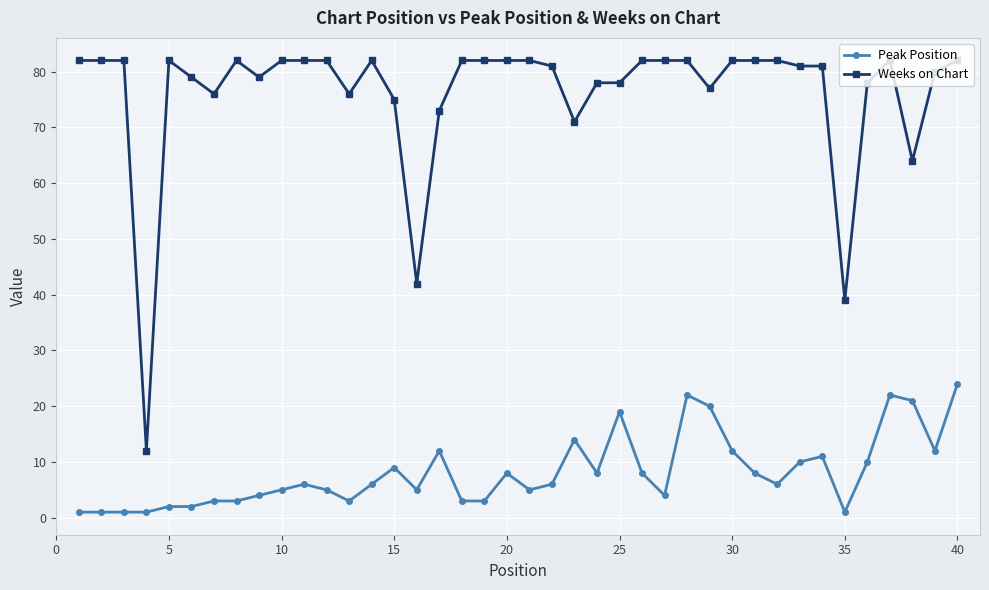

True or false: Peak Position and Weeks on Chart cross at least once.

False